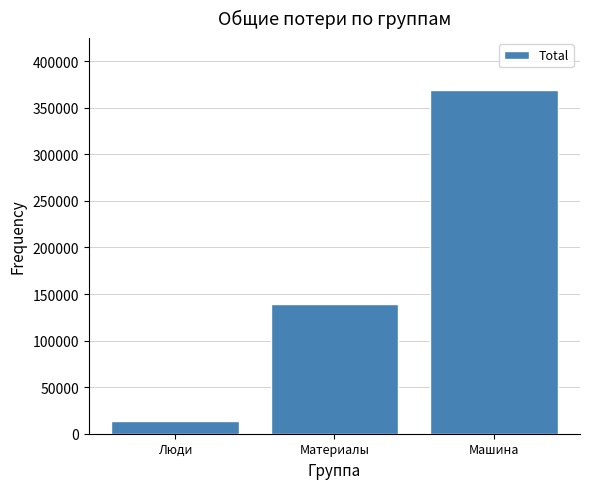

Reading right to left, list all the values displayed in this chart.

369337.4	139529.1	13634.0